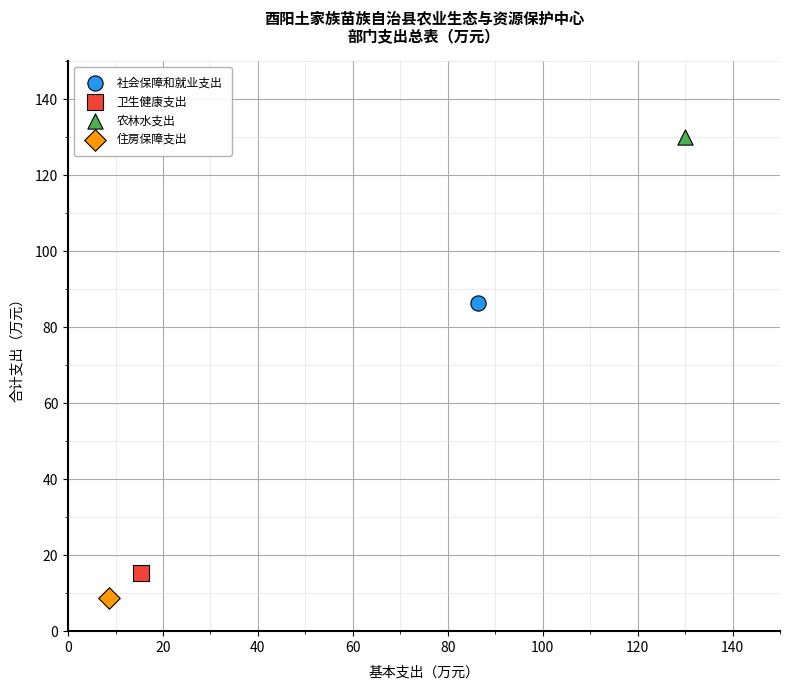

Which series contains the lowest Y value?

住房保障支出